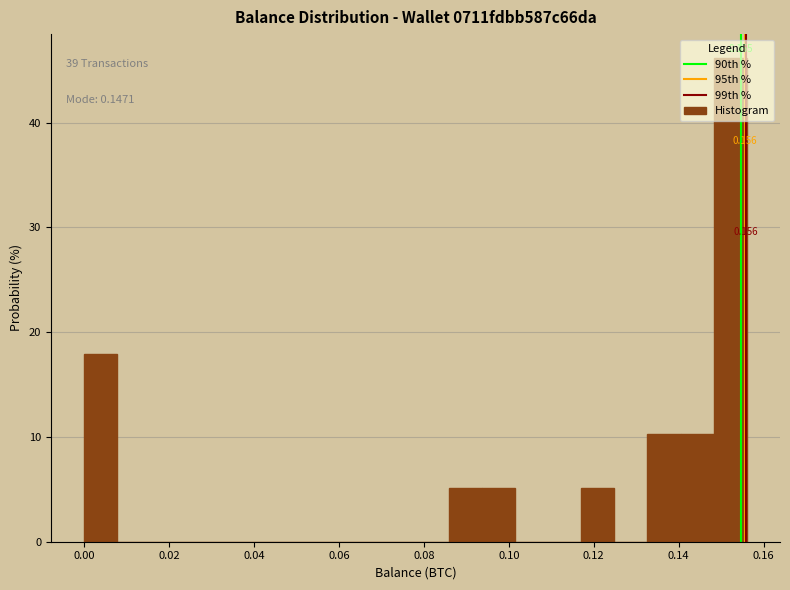

Around what value on the x-axis is the tallest bar? Give the approximate position of its centre, as read against the axis.

0.152